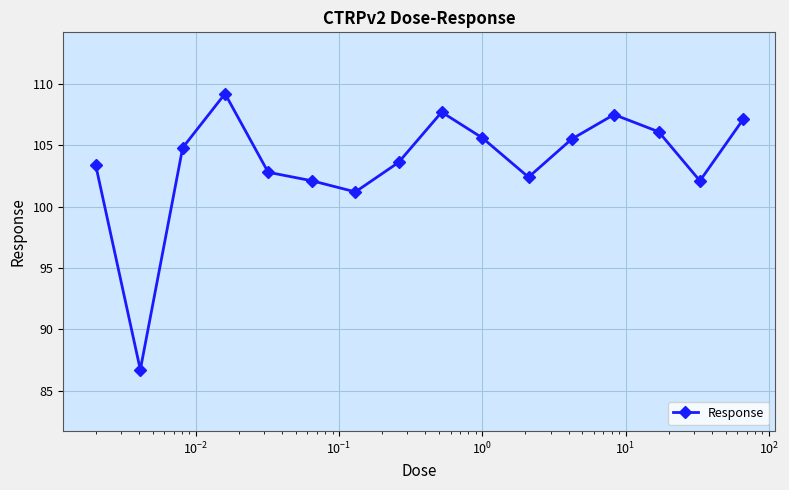

Is this an area chart (filled region under the line)?

No